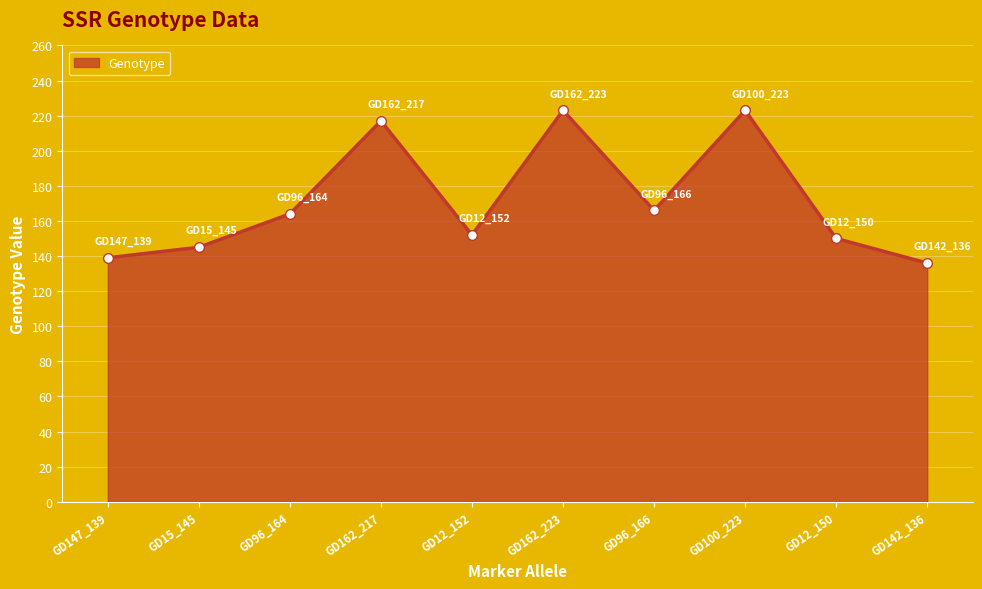

What is the greatest value displayed?

223